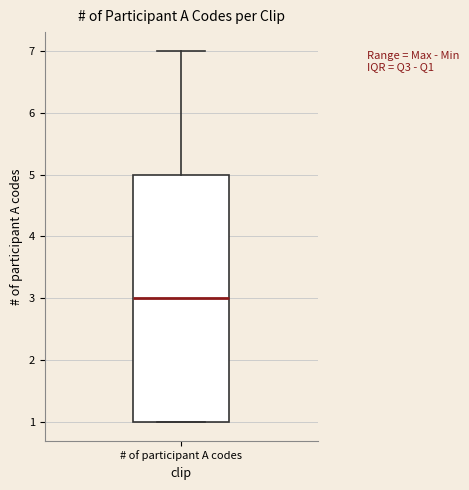

Read this box plot against the y-axis: the position of the median line, the range covered by the box, and the ends of both whiskers. The values are not printed on the chart, so give them approximately, as read against the axis.

median 3, box 1 to 5, whiskers 1 to 7